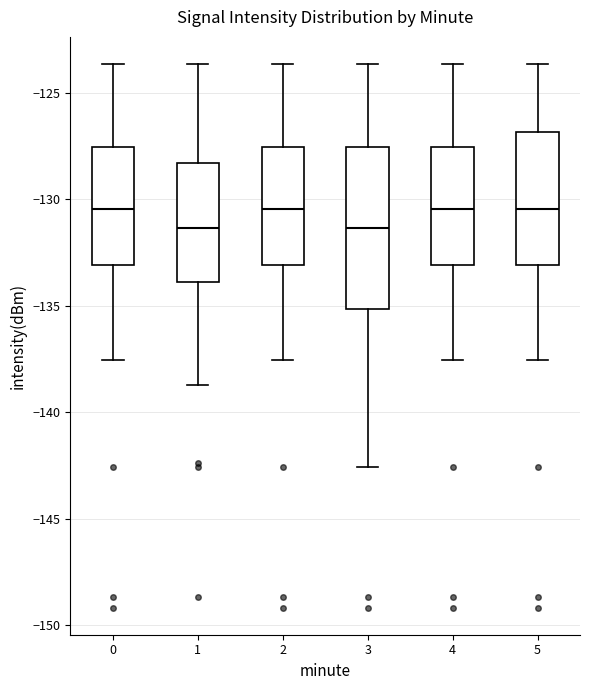

Reading left to right, transcribe this box plot: for each box, give where its median line is, the range the box spans, and where its two whiskers end, as read against the y-axis. The values are not printed on the chart, so give them approximately, as read against the axis.

0: median -130.5, box -133.0 to -127.5, whiskers -137.5 to -123.5
1: median -131.5, box -134.0 to -128.5, whiskers -138.5 to -123.5
2: median -130.5, box -133.0 to -127.5, whiskers -137.5 to -123.5
3: median -131.5, box -135.0 to -127.5, whiskers -142.5 to -123.5
4: median -130.5, box -133.0 to -127.5, whiskers -137.5 to -123.5
5: median -130.5, box -133.0 to -127.0, whiskers -137.5 to -123.5